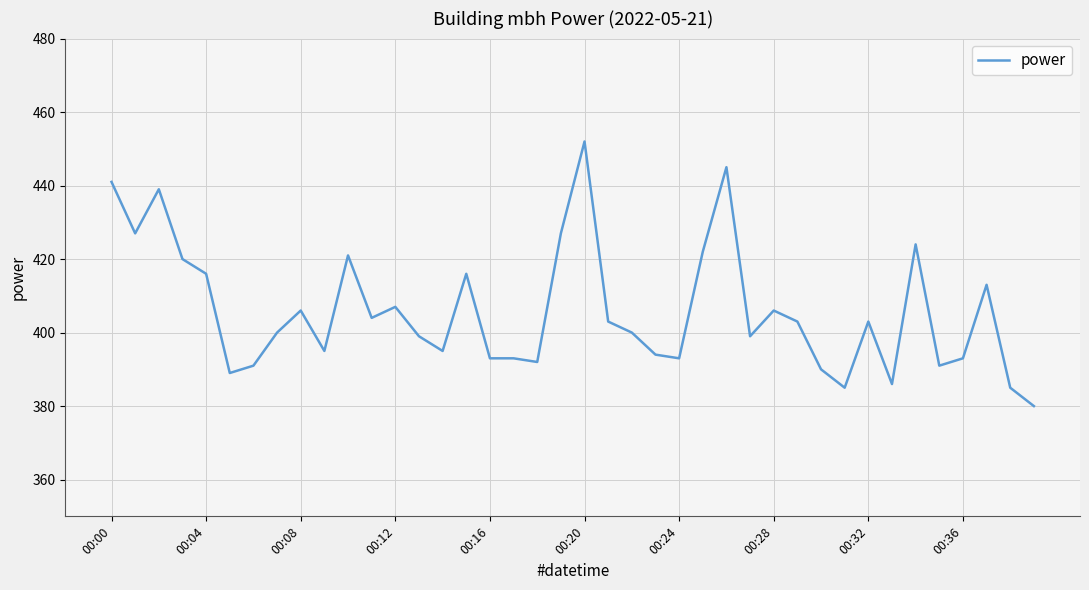

What is the minimum value shown in the chart?

380